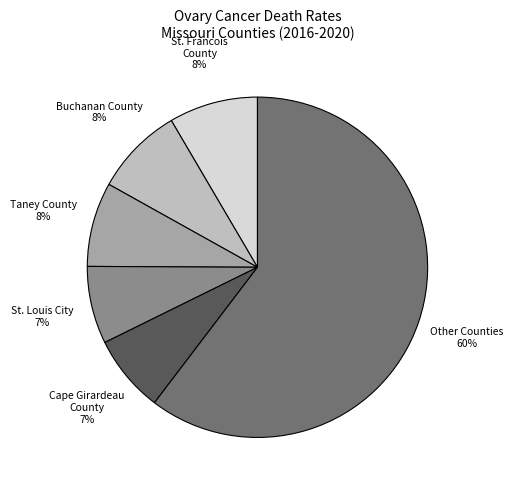

Is the sum of St. Francois County and Buchanan County greater than half?

No